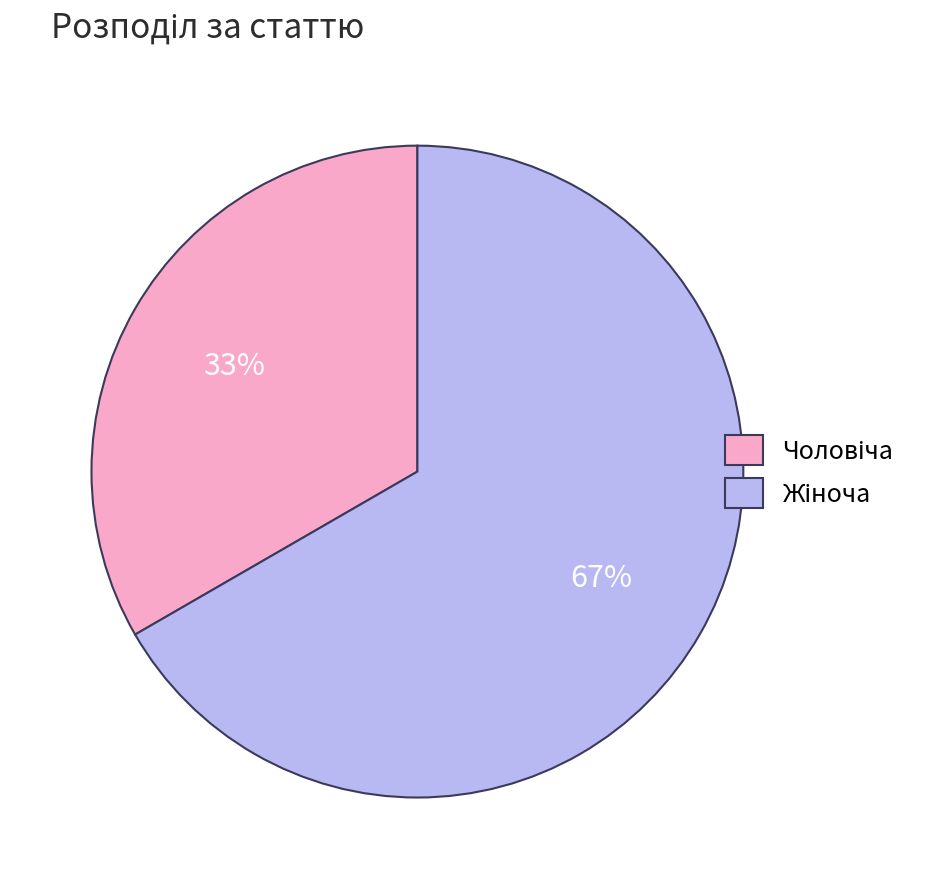

Is there a majority slice in this chart?

Yes